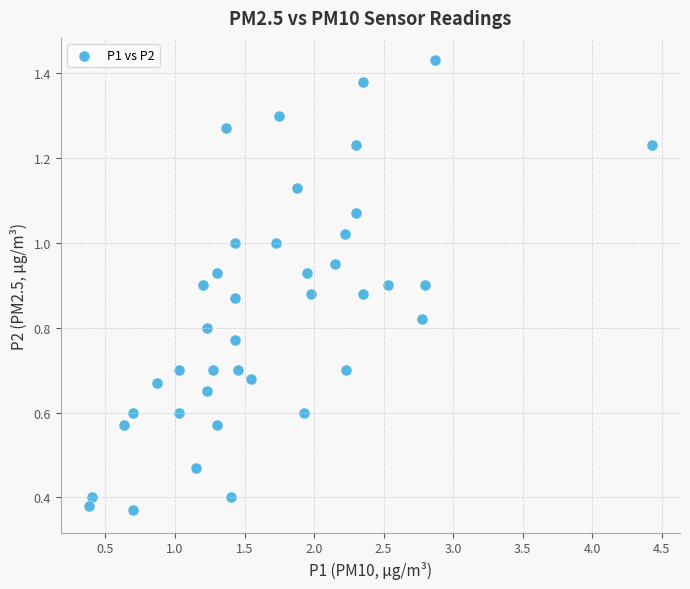

What is the range of X values (max minus min)?

4.0